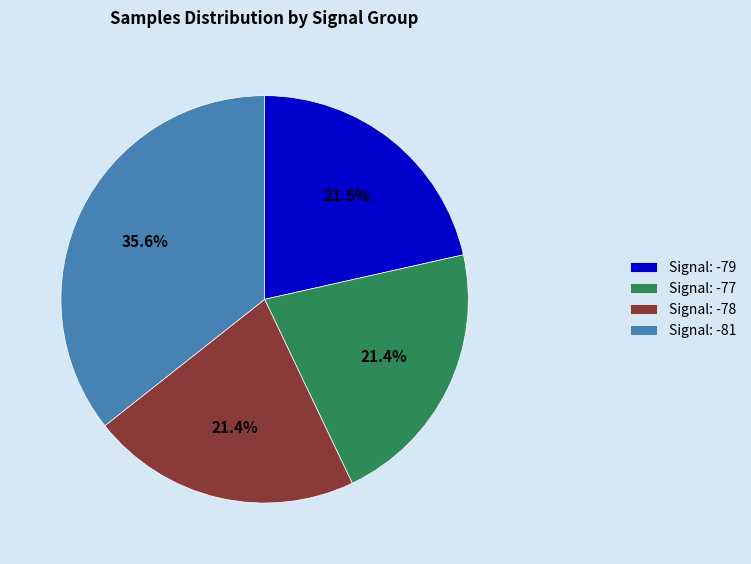

Is the sum of Signal: -77 and Signal: -79 greater than half?

No